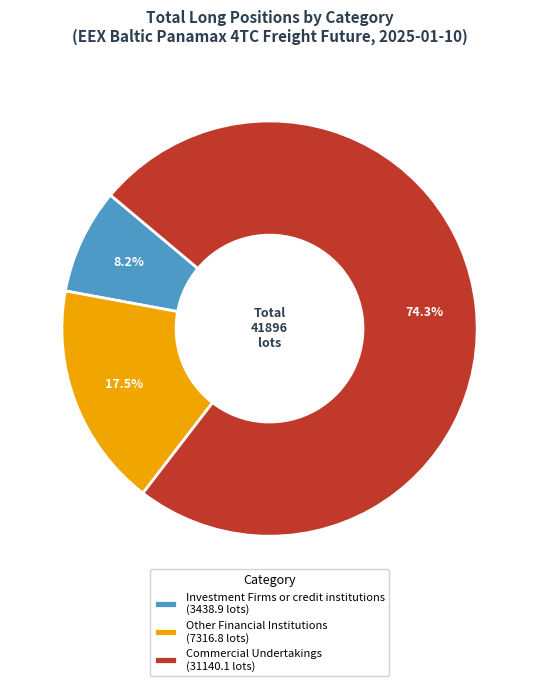

Which category has the biggest portion of the pie?

Commercial Undertakings